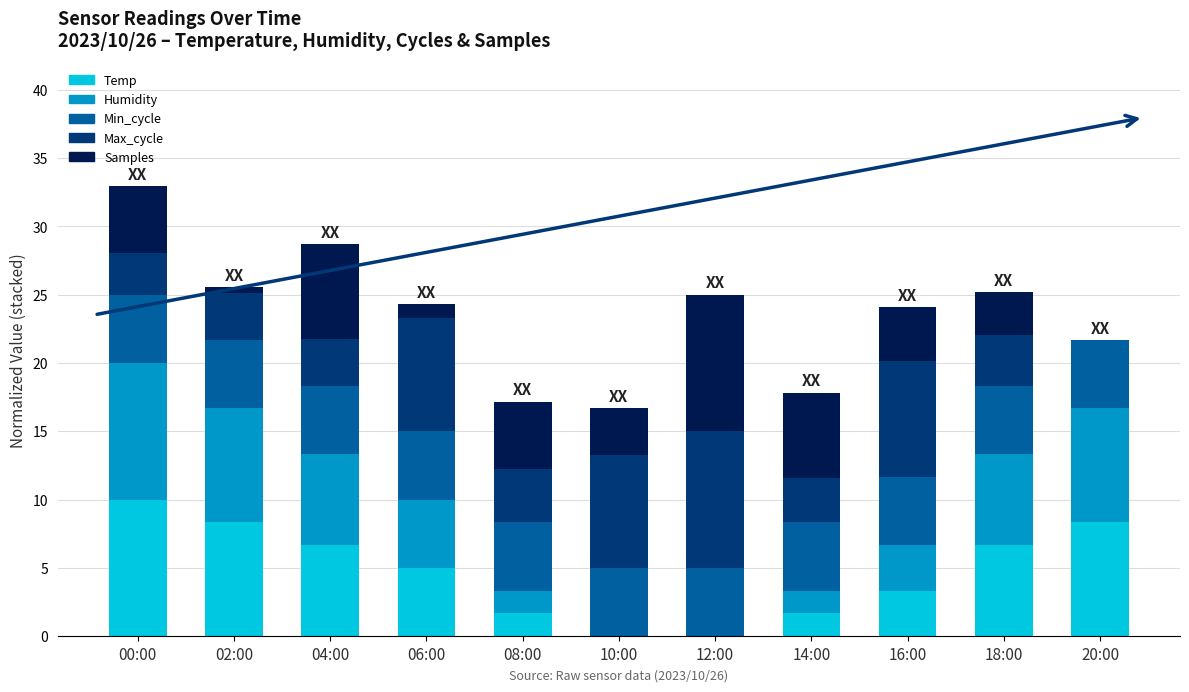

Does the chart contain stacked bars?

Yes